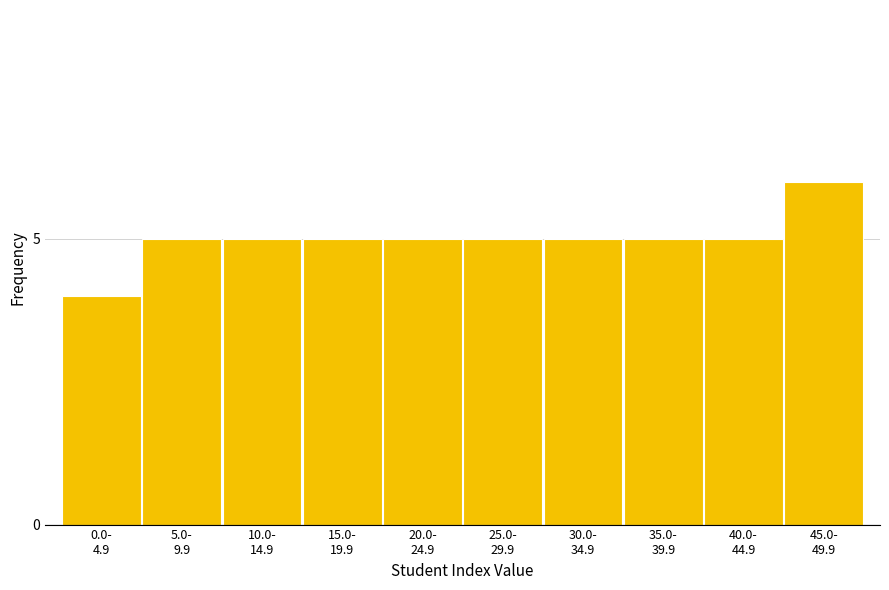

Reading right to left, what are all the values shown in this chart?

6	5	5	5	5	5	5	5	5	4